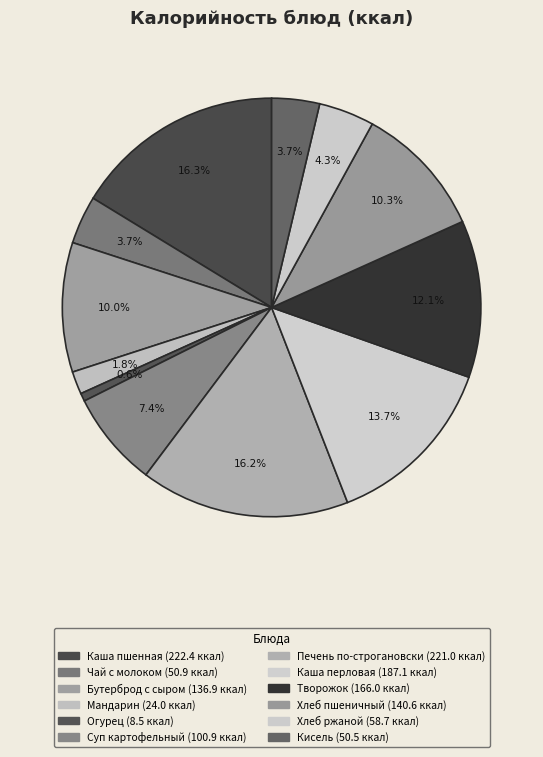

Does any single category account for the majority?

No